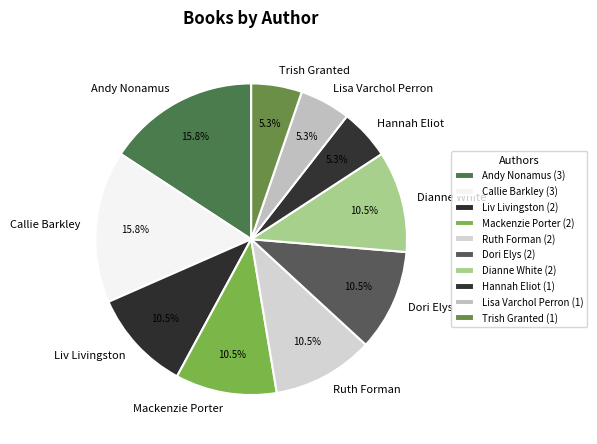

Combined, do Dori Elys and Mackenzie Porter account for over 50%?

No